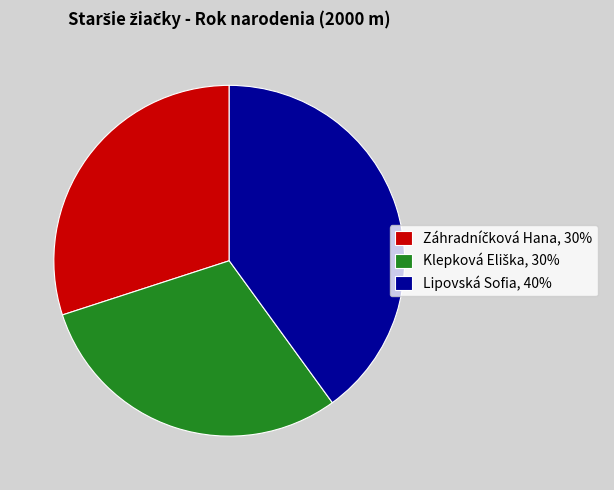

What is the largest slice in the pie chart?

Lipovská Sofia